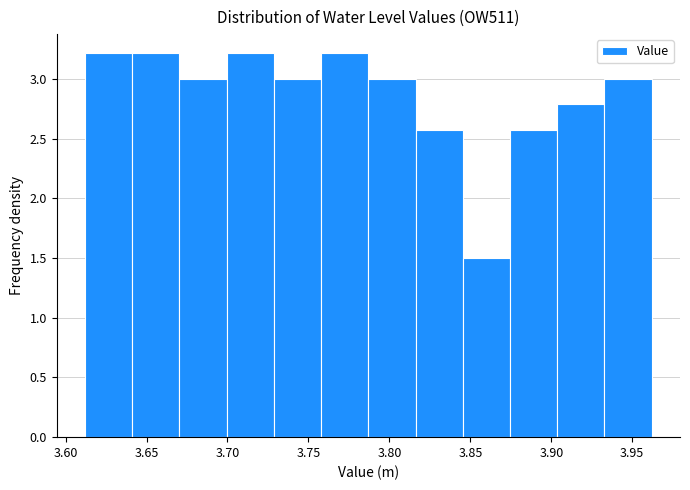

Reading left to right, transcribe this chart: for each bar, give the range it covers on the x-axis and its height. Neither the bar edges nor the heights are printed on the chart, so give them approximately, as read against the axes.

3.610 to 3.640: 3.20
3.640 to 3.670: 3.20
3.670 to 3.700: 3.00
3.700 to 3.730: 3.20
3.730 to 3.760: 3.00
3.760 to 3.785: 3.20
3.785 to 3.815: 3.00
3.815 to 3.845: 2.55
3.845 to 3.875: 1.50
3.875 to 3.905: 2.55
3.905 to 3.935: 2.80
3.935 to 3.960: 3.00